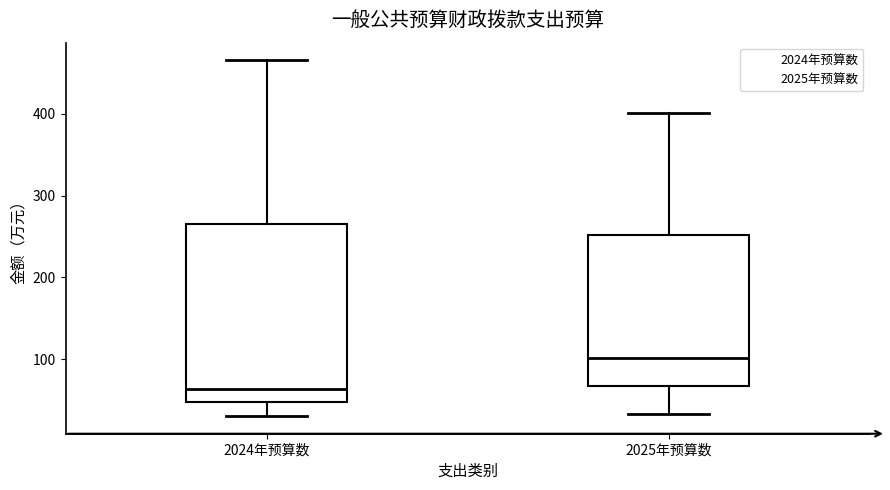

Which box is the tallest, from its lower edge to its upper edge?

2024年预算数